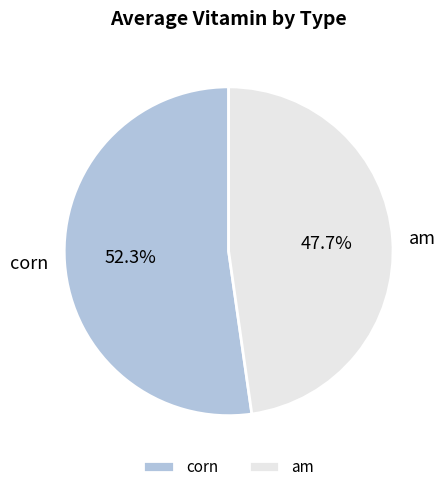

Is there a majority slice in this chart?

Yes